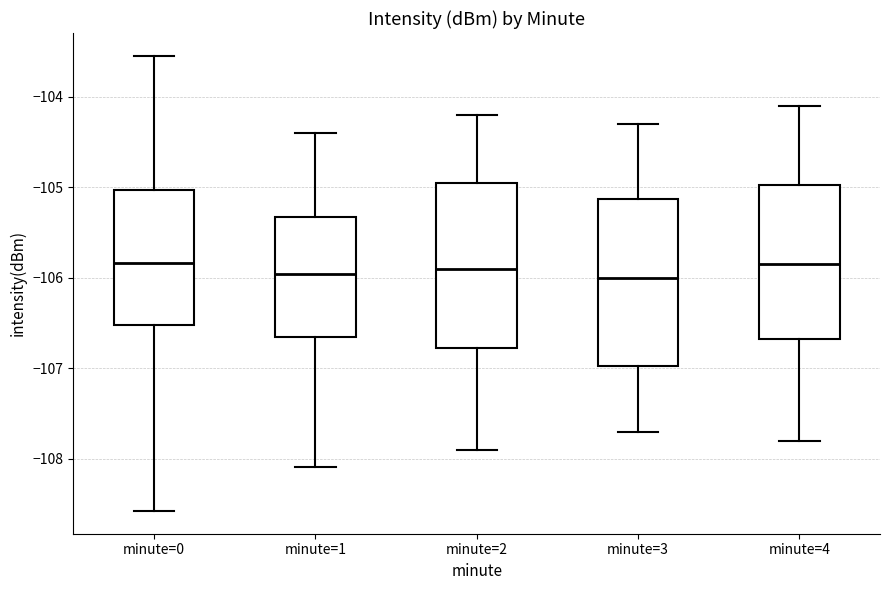

Where does the upper whisker of the box for minute=4 end on the y-axis? The values are not printed on the chart, so give them approximately, as read against the axis.

-104.1